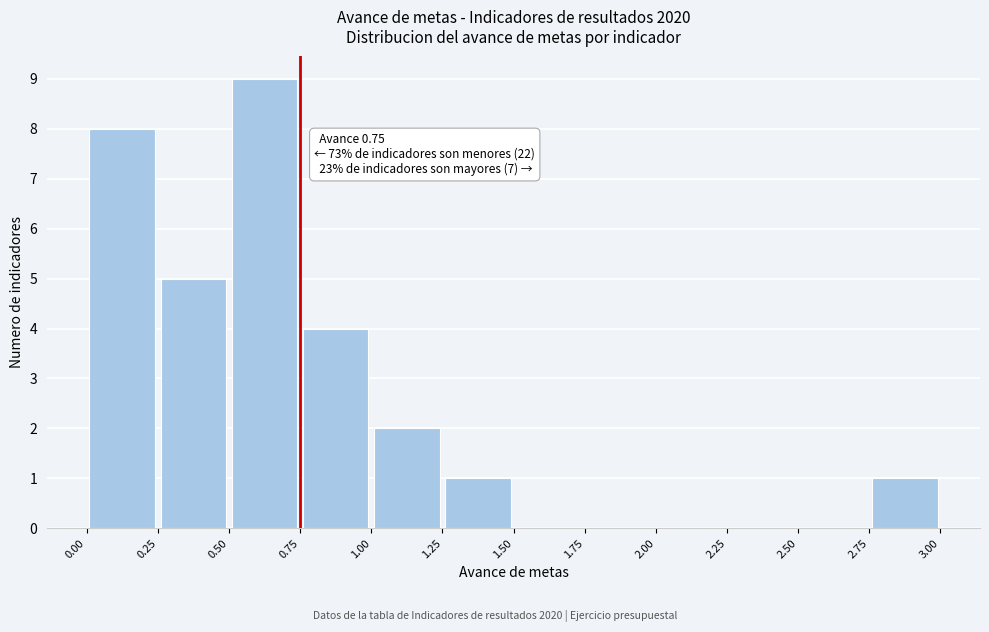

Which range on the x-axis has the tallest bar?

0.50 to 0.75